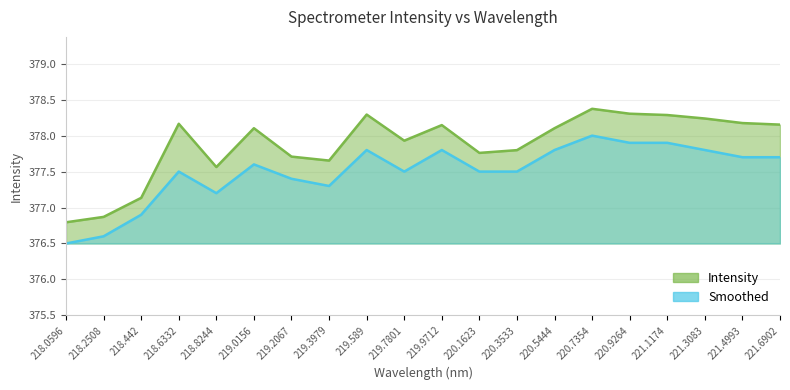

At which category does Smoothed reach its first local peak?

218.6332